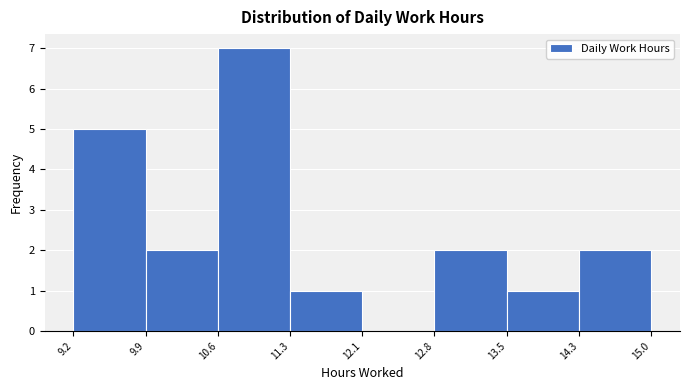

Reading left to right, list every bar in this chart as the range it spans on the x-axis followed by its height. The values are not printed on the chart, so give them approximately, as read against the axis.

9.2 to 9.9: 5
9.9 to 10.6: 2
10.6 to 11.3: 7
11.3 to 12.1: 1
12.1 to 12.8: 0
12.8 to 13.5: 2
13.5 to 14.3: 1
14.3 to 15.0: 2